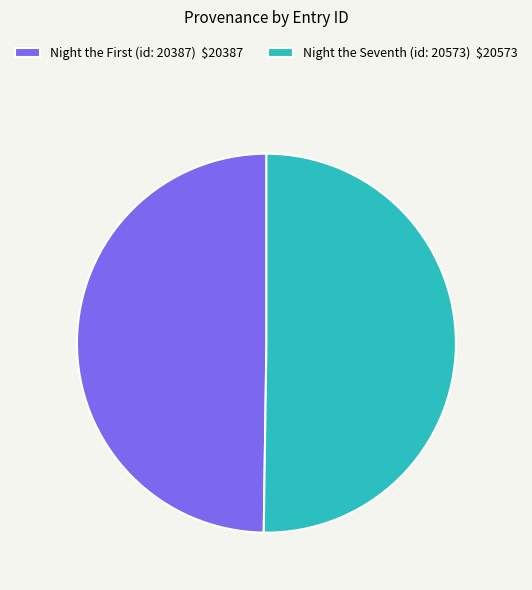

Is it true that Night the Seventh (id: 20573) $20573 is 36% of the pie?

False